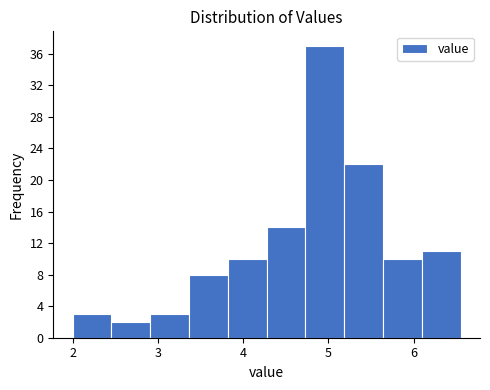

What is the height of the bar covering 2.5 to 2.9 on the x-axis? Neither the bar edges nor the heights are printed on the chart, so give them approximately, as read against the axes.

2